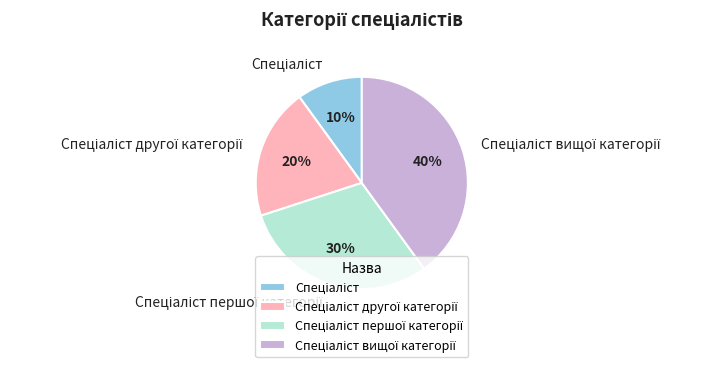

How many segments does this pie chart have?

4